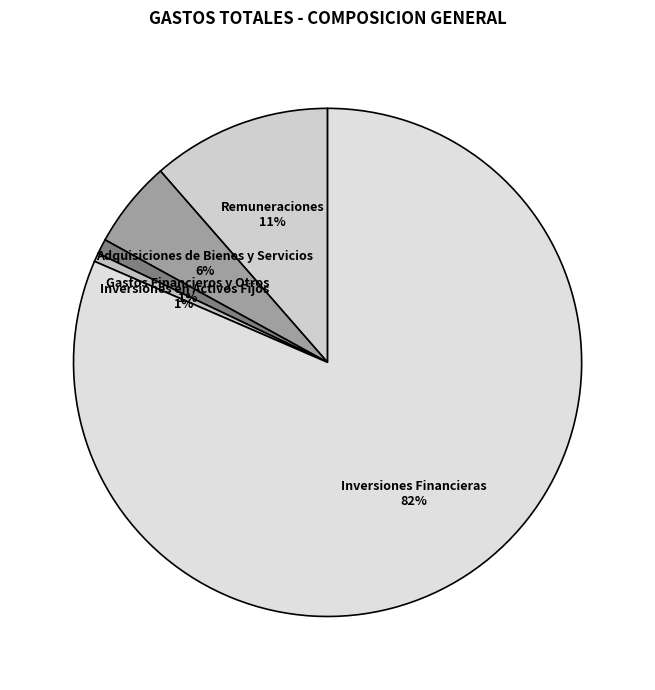

Does Inversiones Financieras represent more than half of the total?

Yes